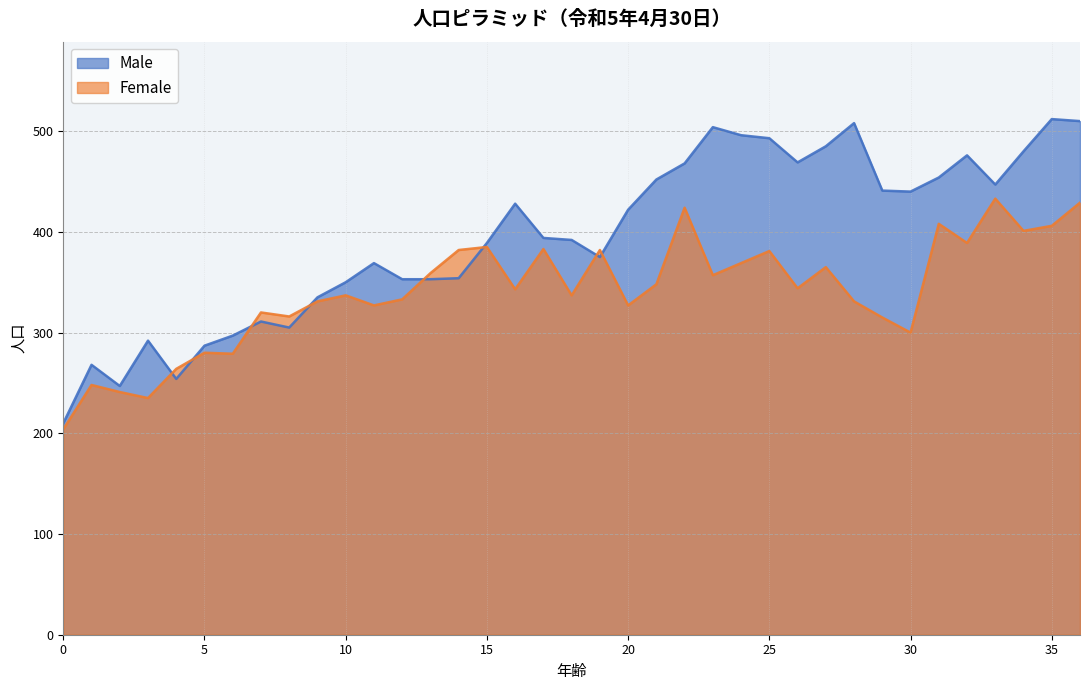

Where does the Female series first go above 343?

13